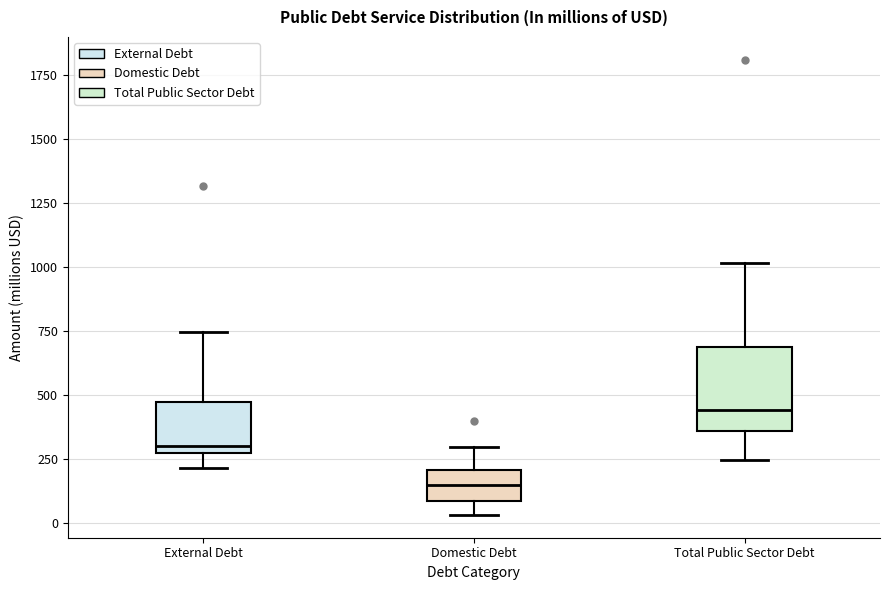

Which box's median line is the highest?

Total Public Sector Debt